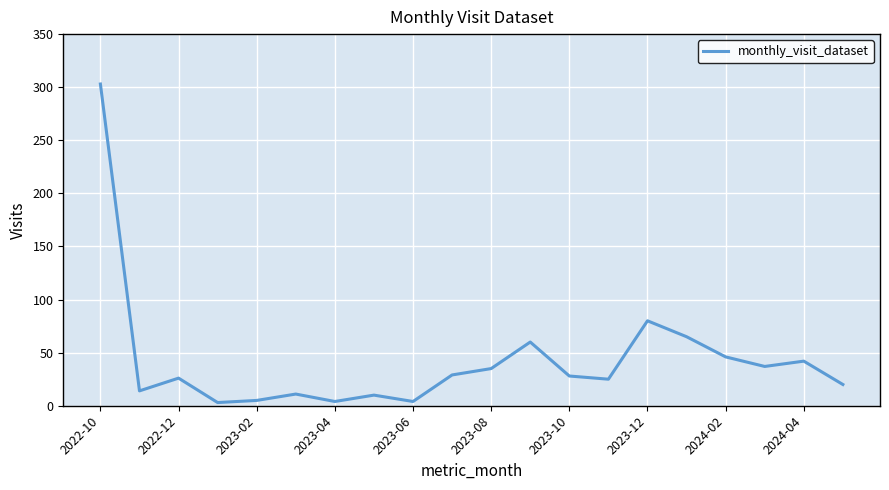

What is the difference between the maximum and minimum values?

300